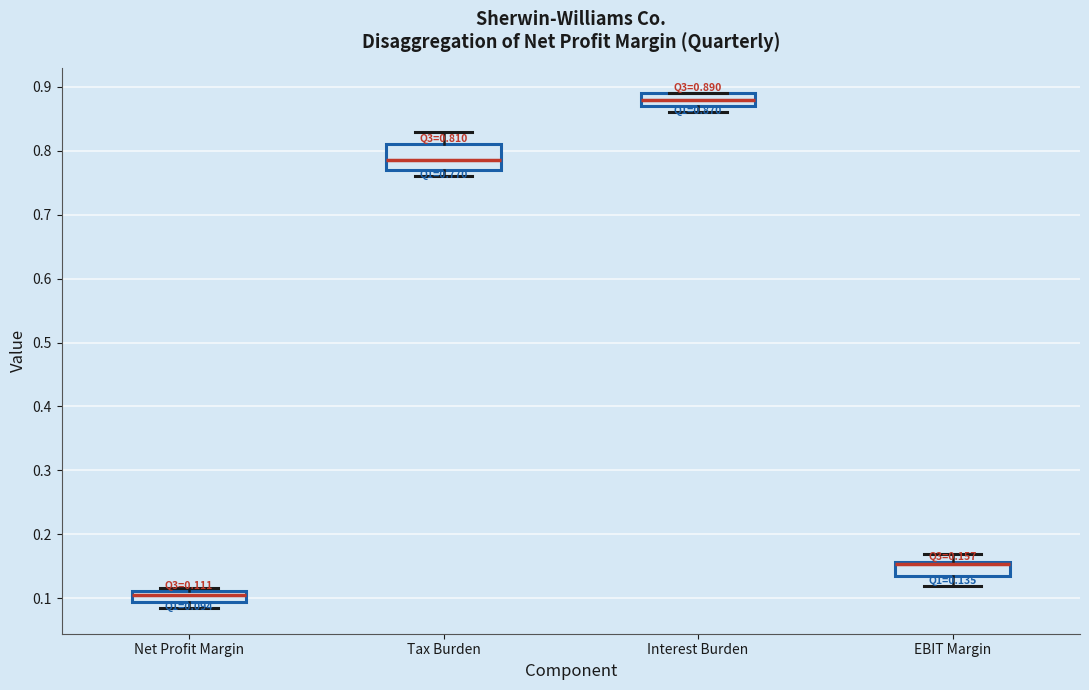

Which box is the tallest, from its lower edge to its upper edge?

Tax Burden